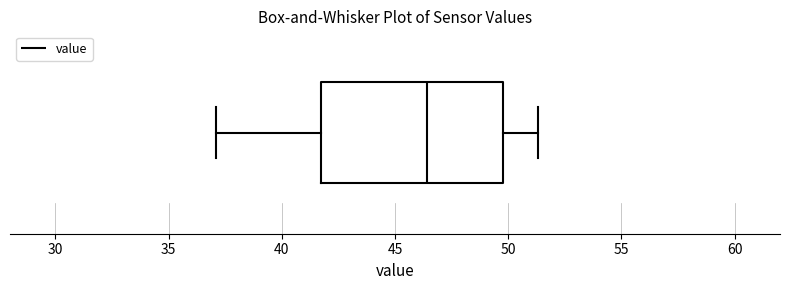

Where does the left whisker of the box end on the x-axis? The values are not printed on the chart, so give them approximately, as read against the axis.

37.0